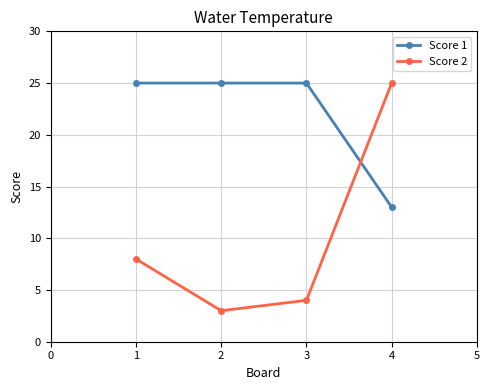

What are all the series names shown in the legend?

Score 1, Score 2